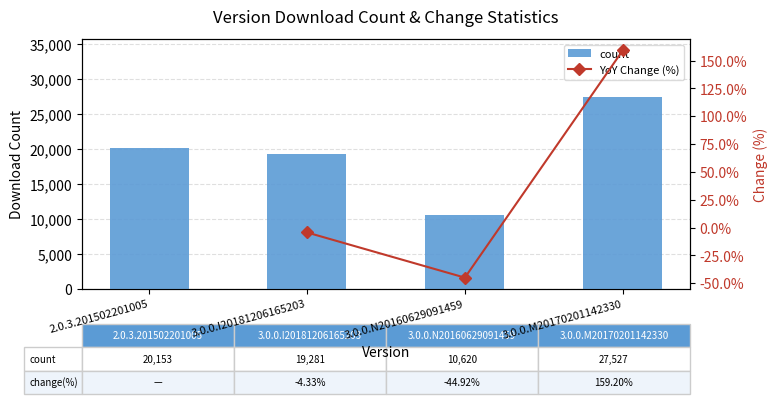

Rank the categories by value from lowest to highest.

3.0.0.N20160629091459, 3.0.0.I20181206165203, 2.0.3.201502201005, 3.0.0.M20170201142330